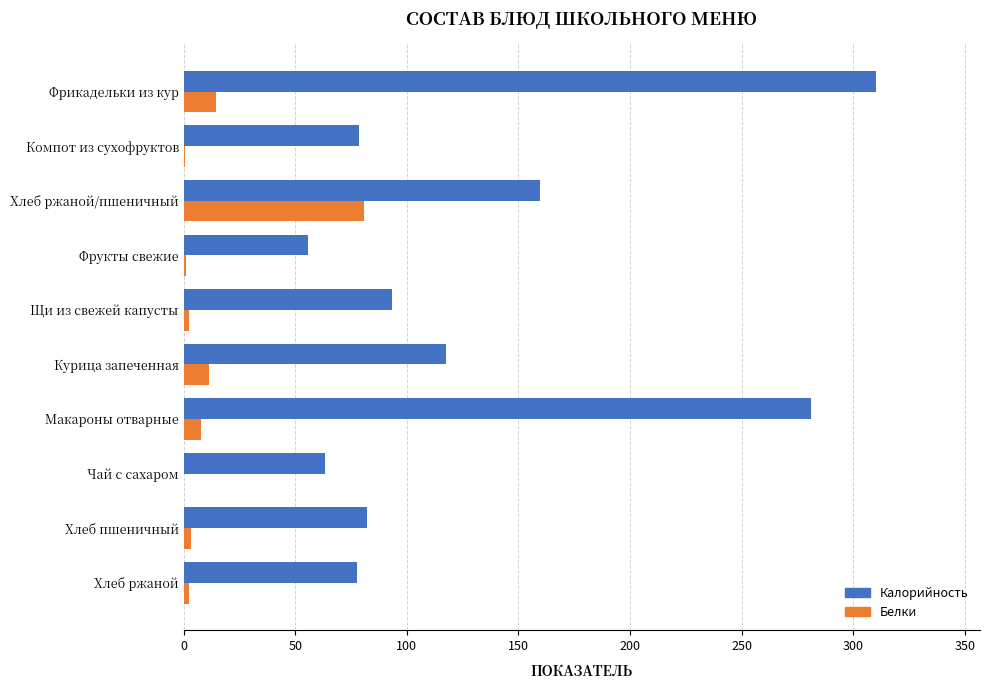

True or false: Калорийность has a value of 27.2 at Компот из сухофруктов.

False